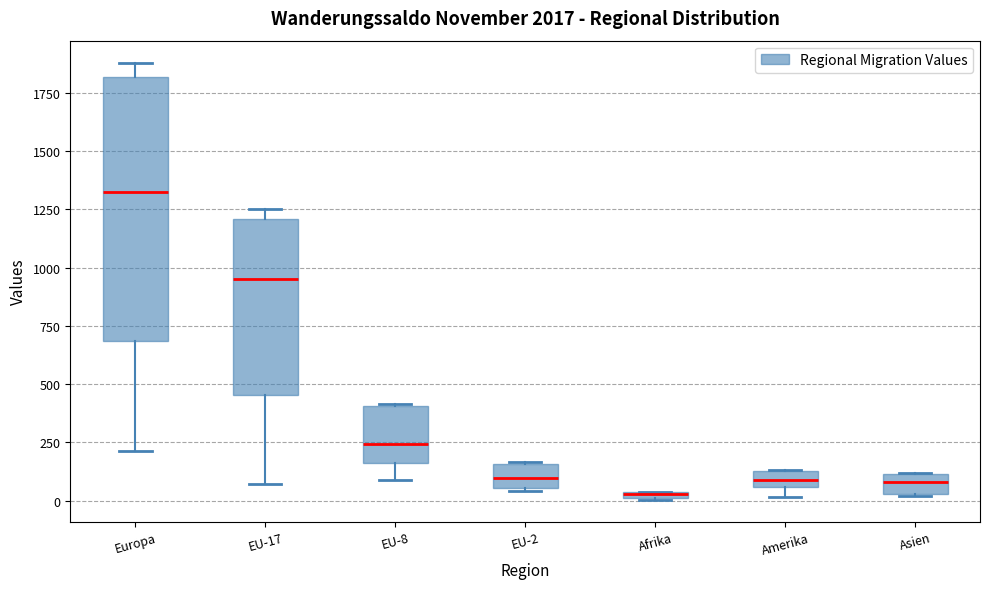

Where is the lower edge of the box for Afrika on the y-axis? The values are not printed on the chart, so give them approximately, as read against the axis.

0